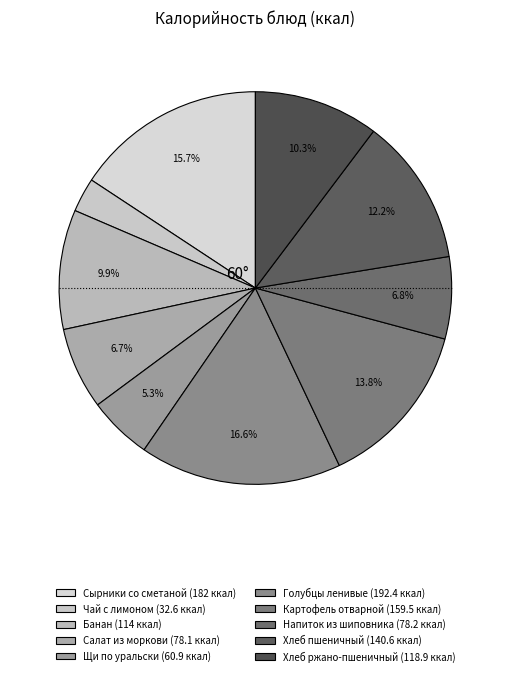

The Картофель отварной slice represents 14% of the pie. True or false?

True